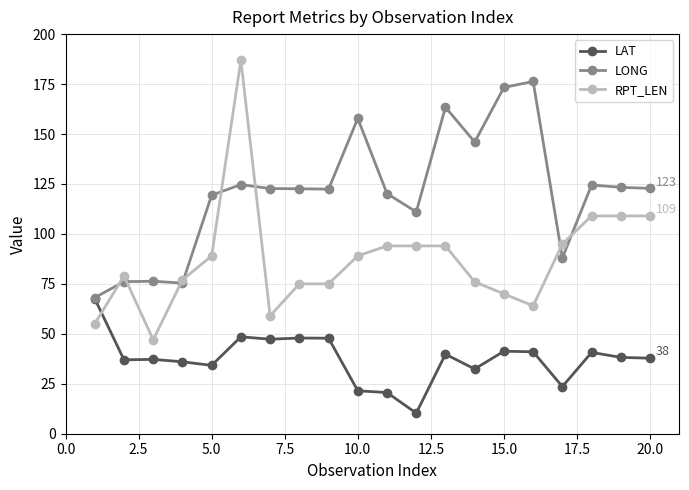

What is the sum of all LAT values?

750.7